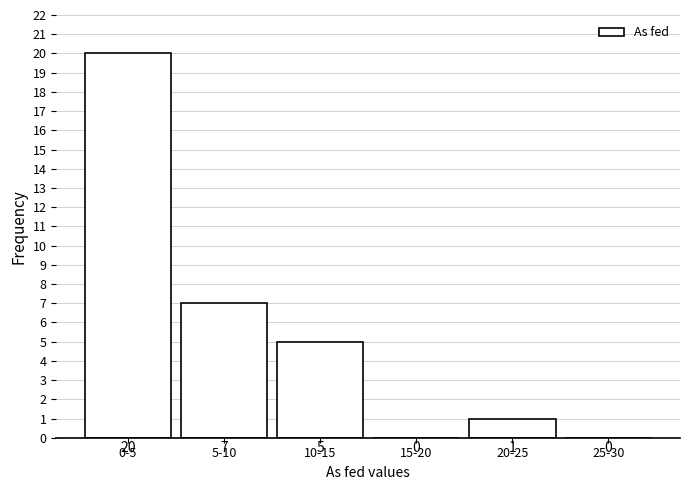

Reading left to right, extract all data points from this chart.

0-5=20	5-10=7	10-15=5	15-20=0	20-25=1	25-30=0